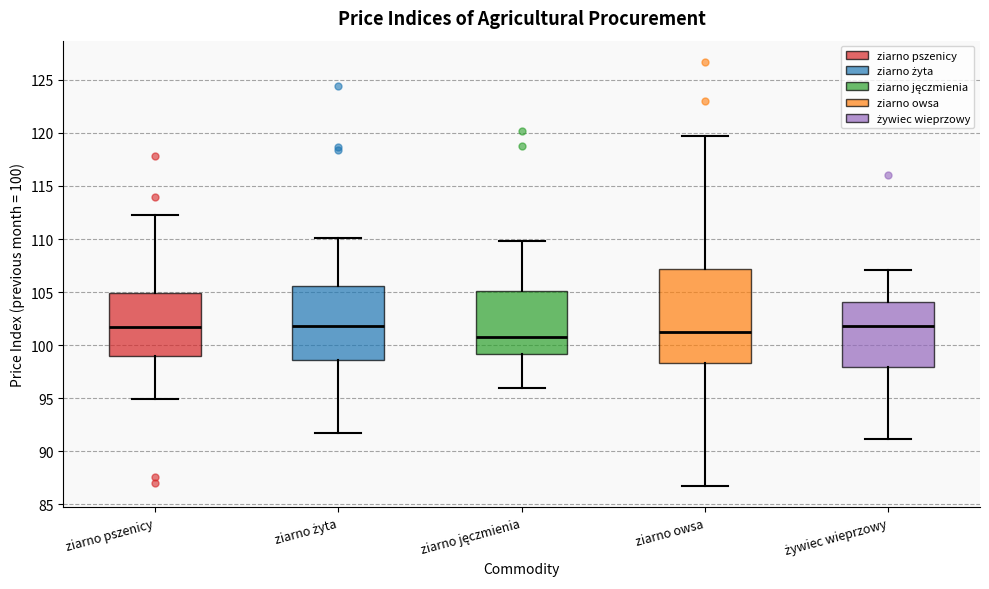

Which box is the tallest, from its lower edge to its upper edge?

ziarno owsa